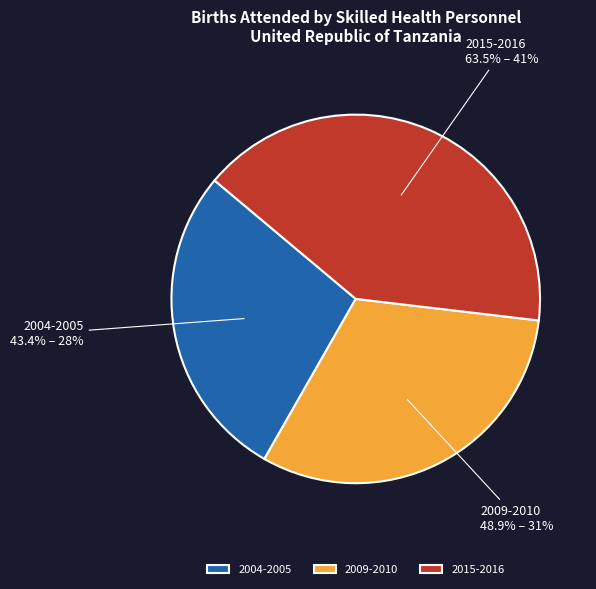

Is there any slice that represents more than half of the pie?

No